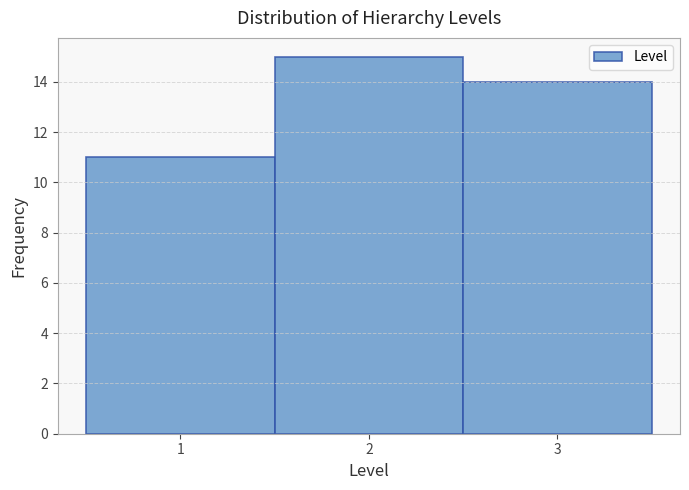

What is the height of the bar covering 1.5 to 2.5 on the x-axis? The values are not printed on the chart, so give them approximately, as read against the axis.

15